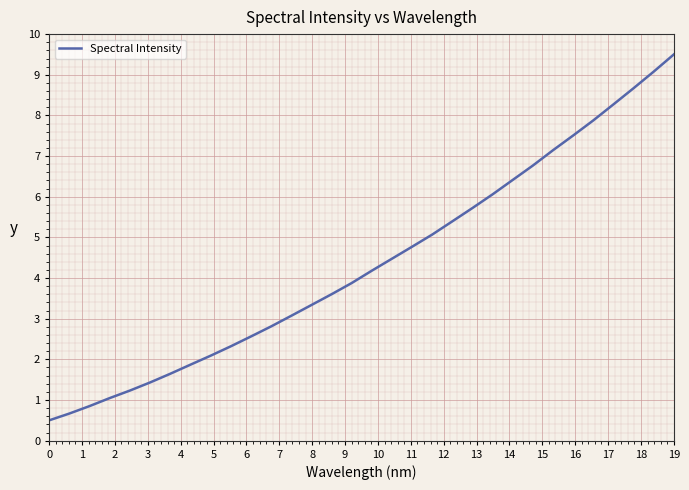

Reading right to left, what are all the values shown in this chart?

9.5	9.1	8.7	8.3	7.9	7.5	7.1	6.8	6.4	6.1	5.7	5.4	5.1	4.8	4.5	4.2	3.9	3.6	3.3	3.1	2.8	2.6	2.3	2.1	1.9	1.6	1.4	1.2	1.0	0.9	0.7	0.5